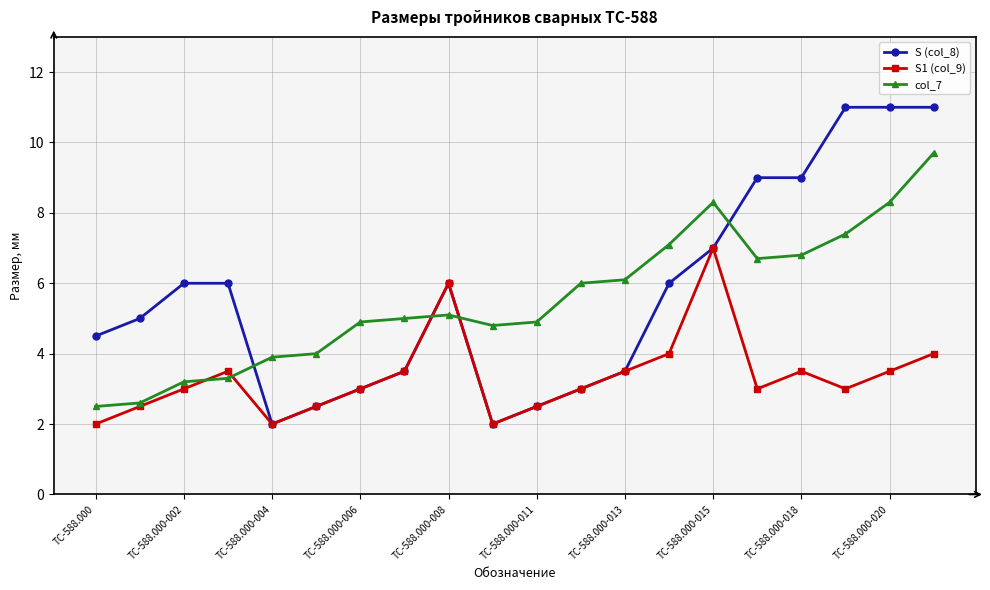

What is the value of the col_7 point at the 11th from the left?

4.9